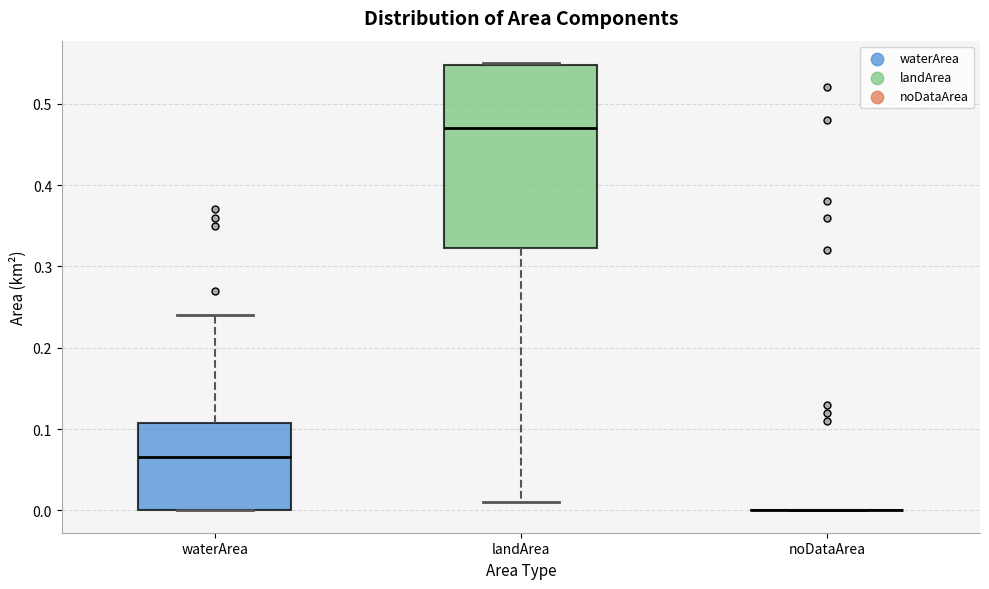

Reading left to right, transcribe this box plot: for each box, give where its median line is, the range the box spans, and where its two whiskers end, as read against the y-axis. The values are not printed on the chart, so give them approximately, as read against the axis.

waterArea: median 0.07, box 0.00 to 0.11, whiskers 0.00 to 0.24
landArea: median 0.47, box 0.32 to 0.55, whiskers 0.01 to 0.55
noDataArea: box collapsed to a line at 0.00, whiskers 0.00 to 0.00